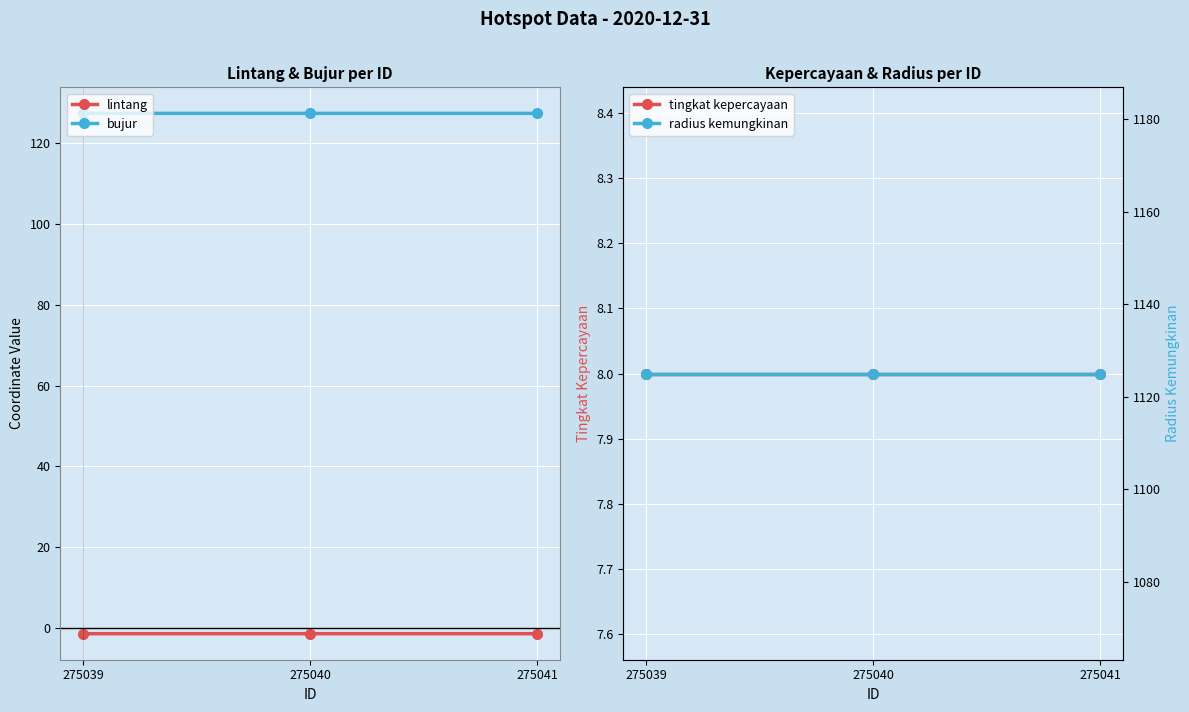

True or false: tingkat kepercayaan has a value of 13.2 at 275039.

False